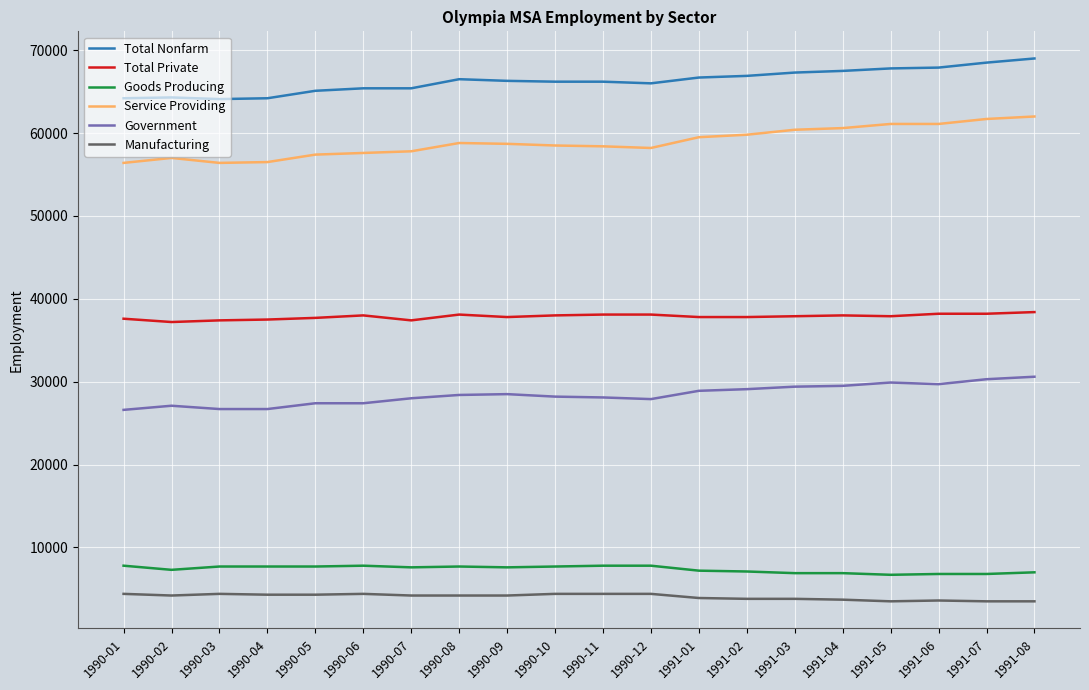

What is the greatest value displayed?

69000